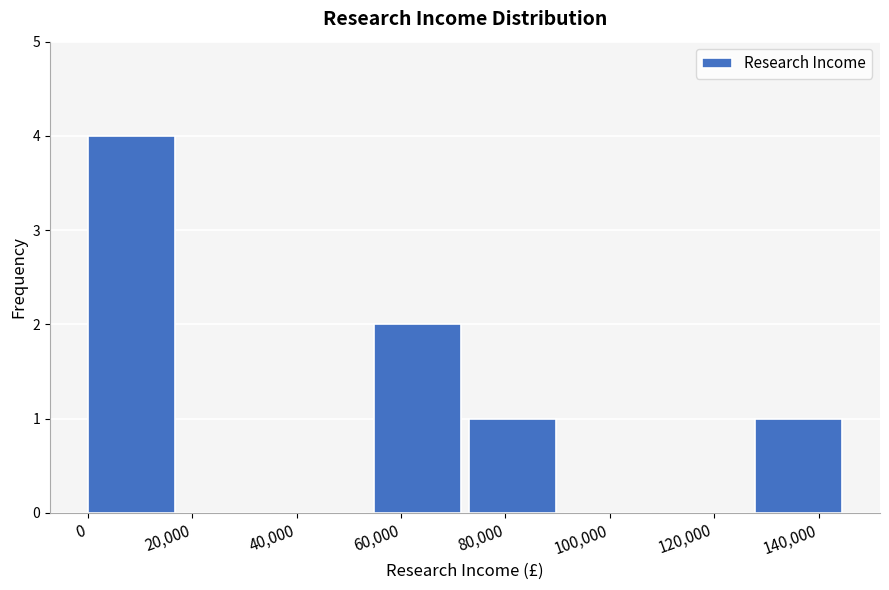

Reading left to right, list every bar in this chart as the range it spans on the x-axis followed by its height. Neither the bar edges nor the heights are printed on the chart, so give them approximately, as read against the axes.

0 to 18000: 4
18000 to 36000: 0
36000 to 54000: 0
54000 to 74000: 2
74000 to 92000: 1
92000 to 110000: 0
110000 to 128000: 0
128000 to 146000: 1